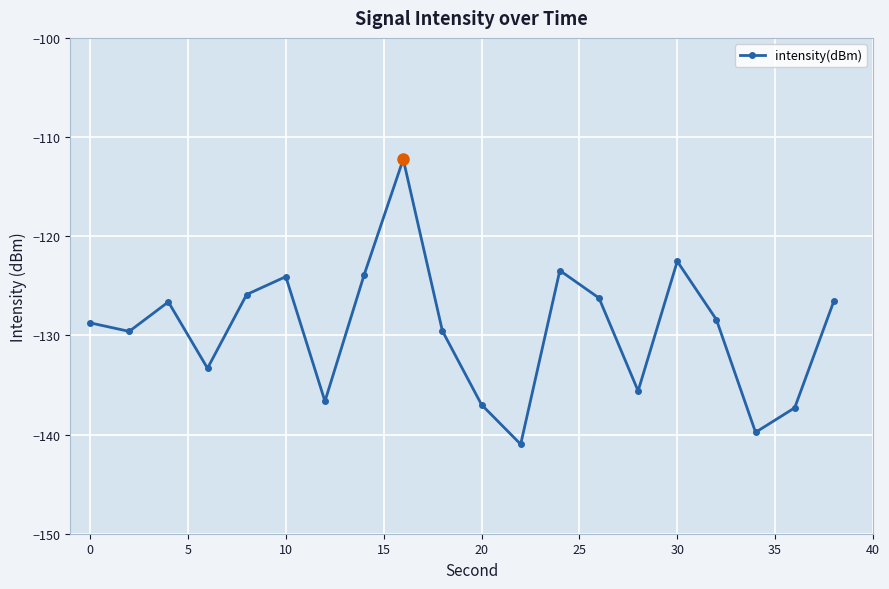

What is the minimum value shown in the chart?

-141.0